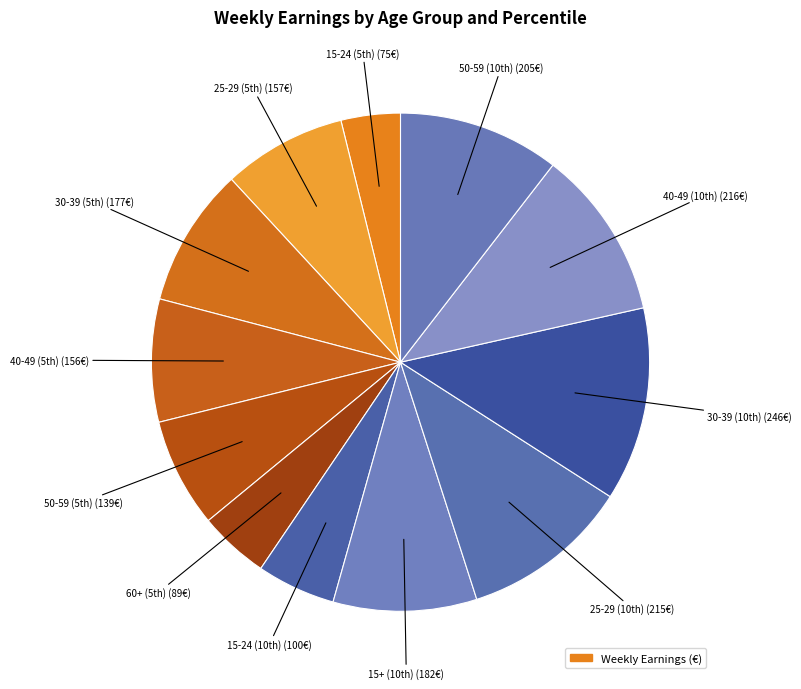

Count the number of slices in the pie.

12